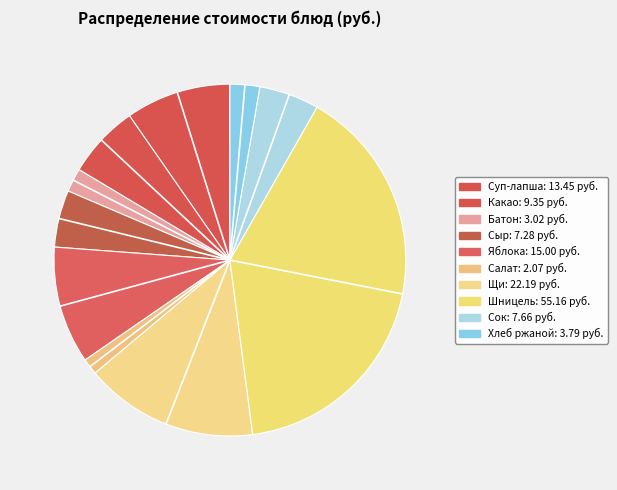

Count the number of slices in the pie.

10